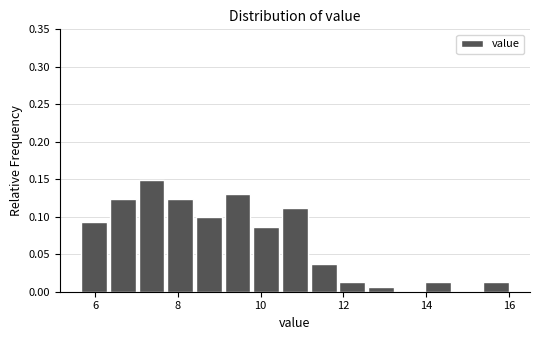

Read against the x-axis, roughly where is the centre of the tallest bar?

7.4